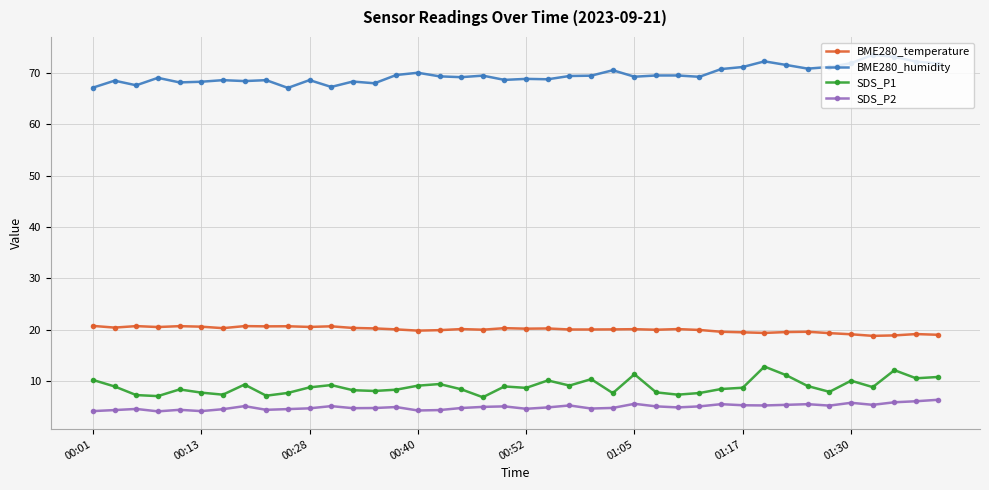

What is the minimum value shown in the chart?

4.1